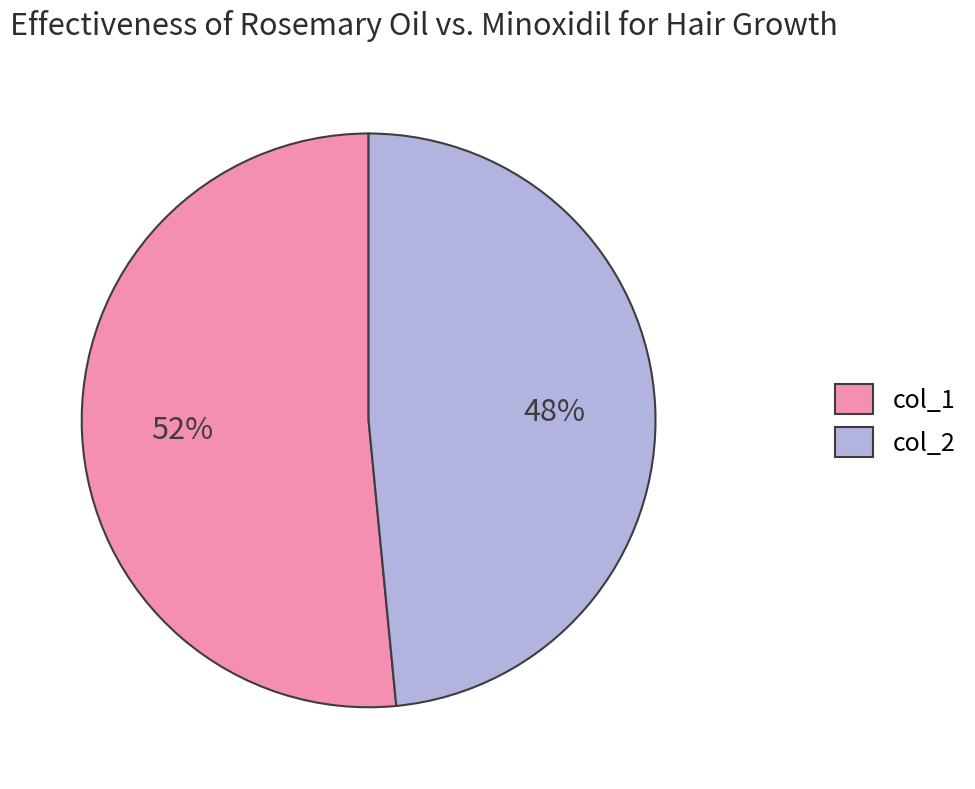

How many segments does this pie chart have?

2